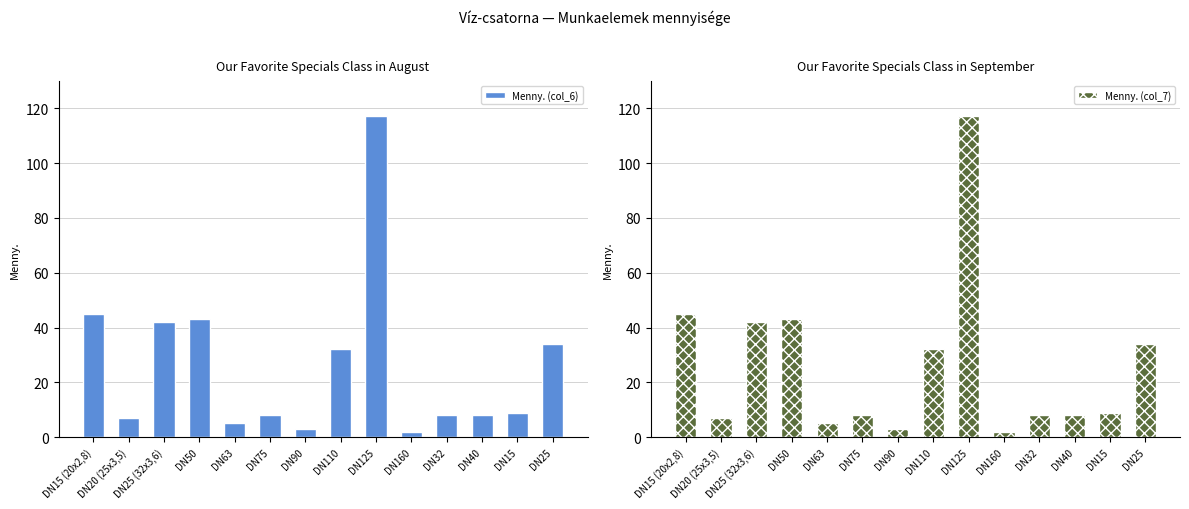

Reading left to right, list all the values displayed in this chart.

Menny. (col_6): 45	7	42	43	5	8	3	32	117	2	8	8	9	34
Menny. (col_7): 45	7	42	43	5	8	3	32	117	2	8	8	9	34